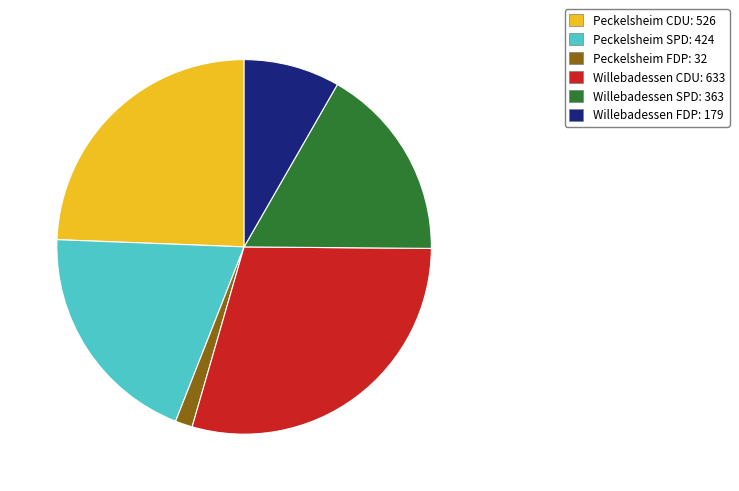

Does any single category account for the majority?

No